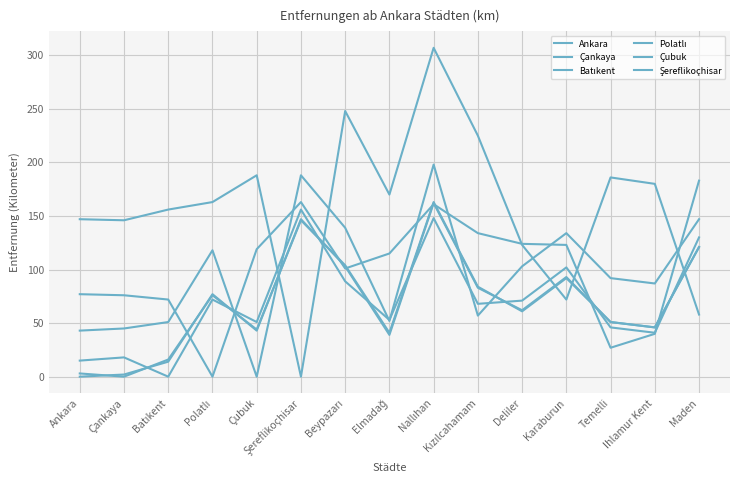

How many lines are shown in the chart?

6